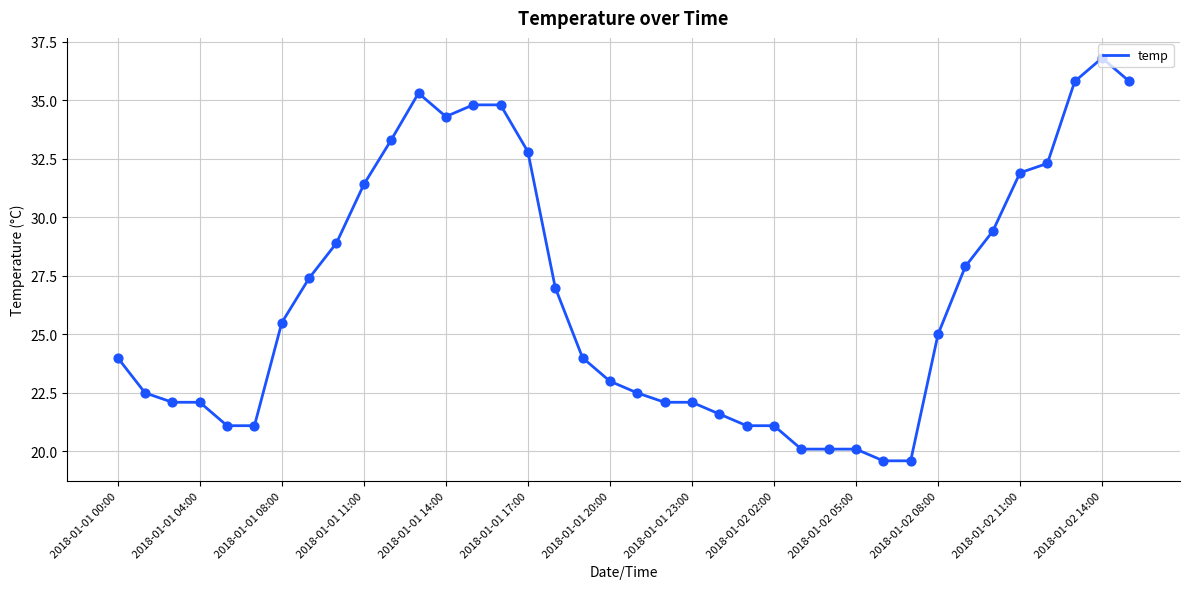

What is the minimum value shown in the chart?

19.6